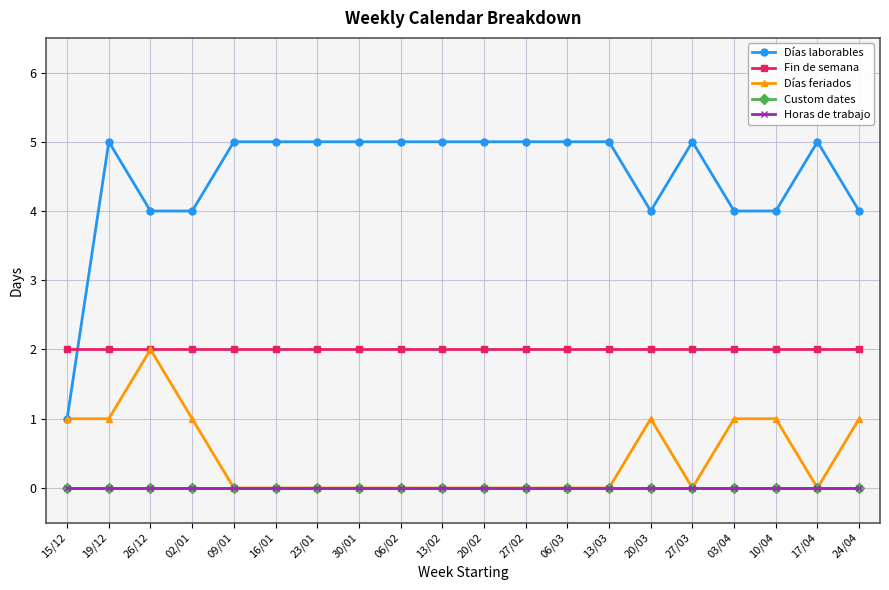

Is it true that Días feriados equals 0 at 15/12?

False